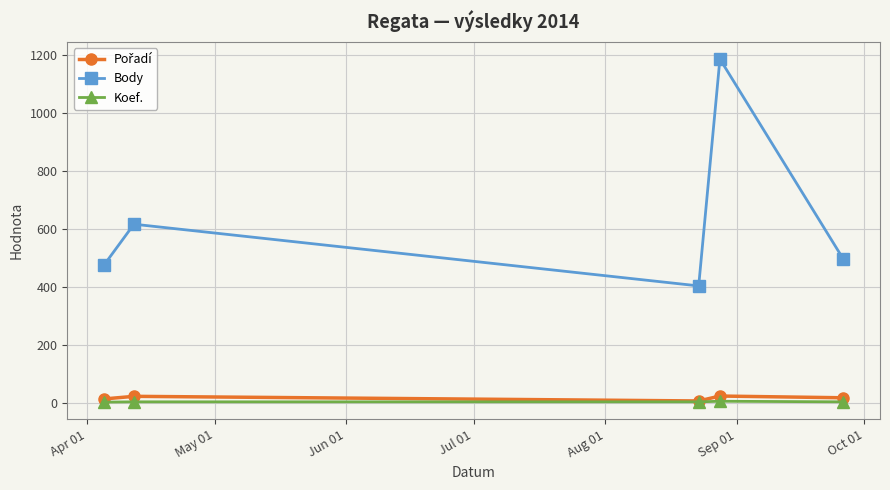

Which series has the largest total across all categories?

Body